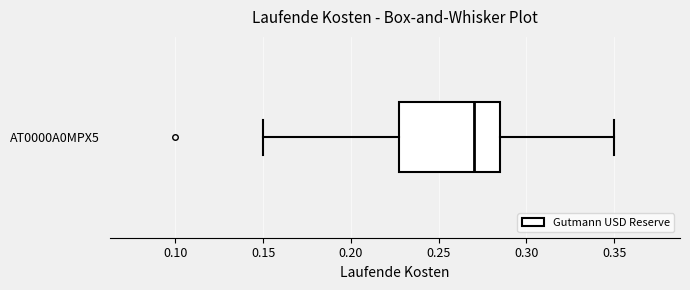

Transcribe this box plot: give where the median line is, the range the box spans, and where the two whiskers end, as read against the x-axis. The values are not printed on the chart, so give them approximately, as read against the axis.

median 0.270, box 0.230 to 0.285, whiskers 0.150 to 0.350